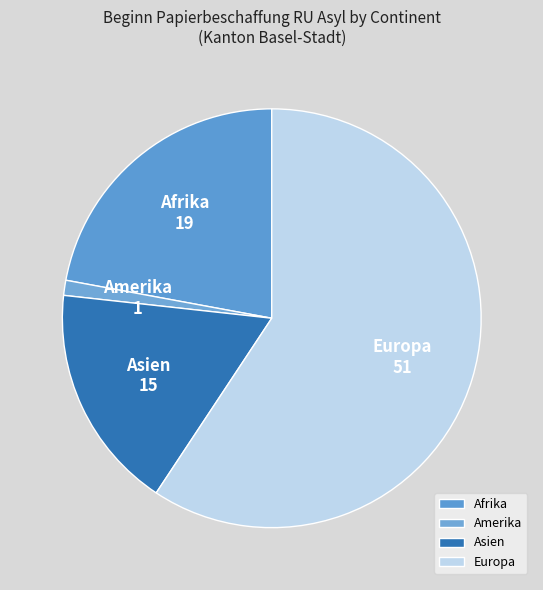

Count the number of slices in the pie.

4